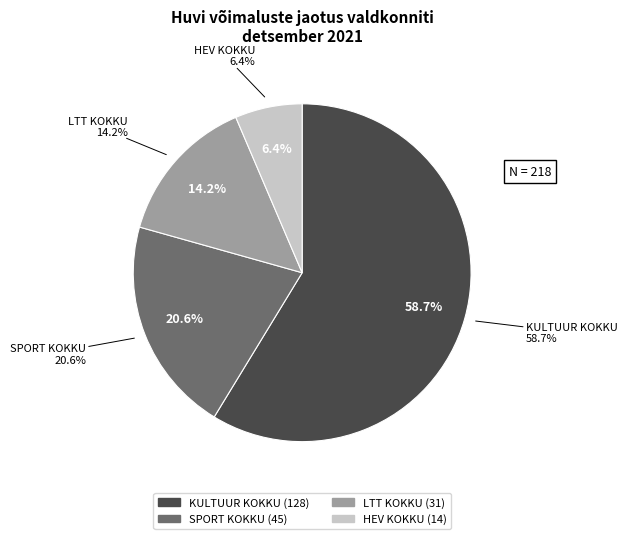

How many segments does this pie chart have?

4